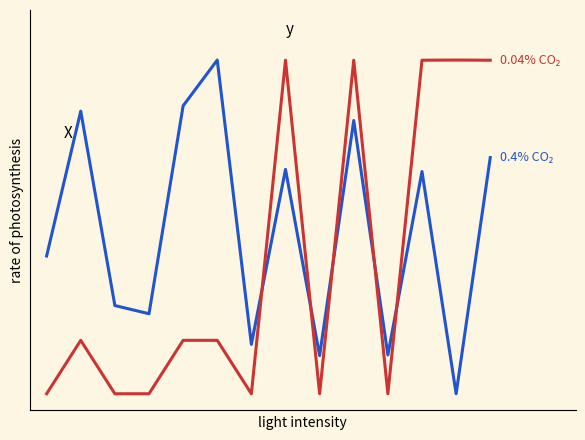

The value of 0.4% CO₂ at 9 is 0.3. True or false?

False